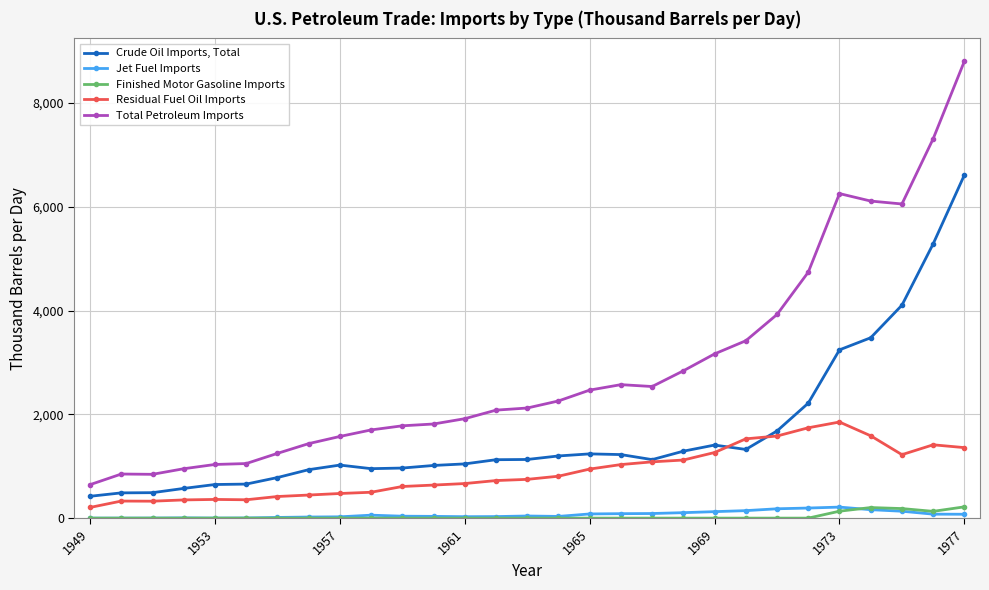

What is the value of the Residual Fuel Oil Imports point at the 24th from the left?

1741.5